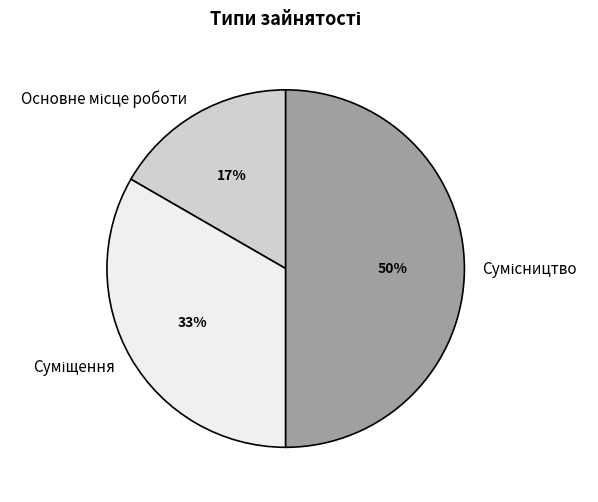

To the nearest percent, what is the difference between the largest and smallest slice percentages?

33%